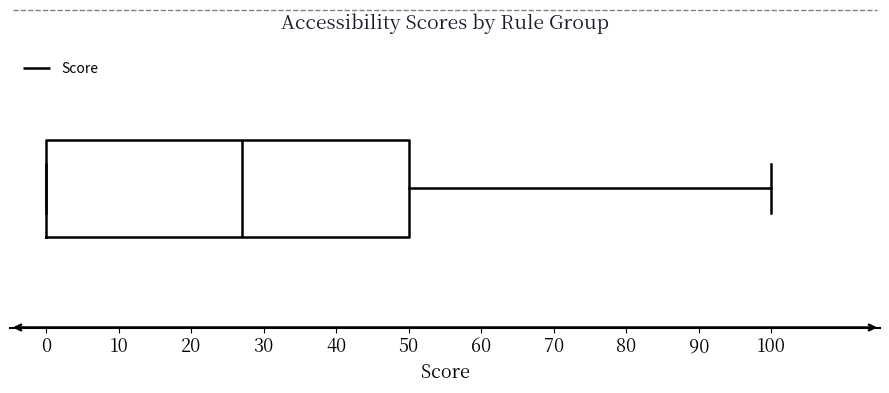

Where is the right edge of the box on the x-axis? The values are not printed on the chart, so give them approximately, as read against the axis.

50